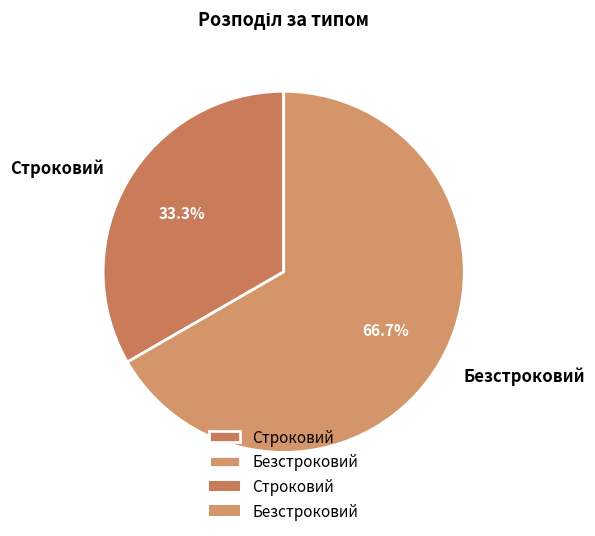

What is the total percentage of Строковий and Безстроковий?

100.0%